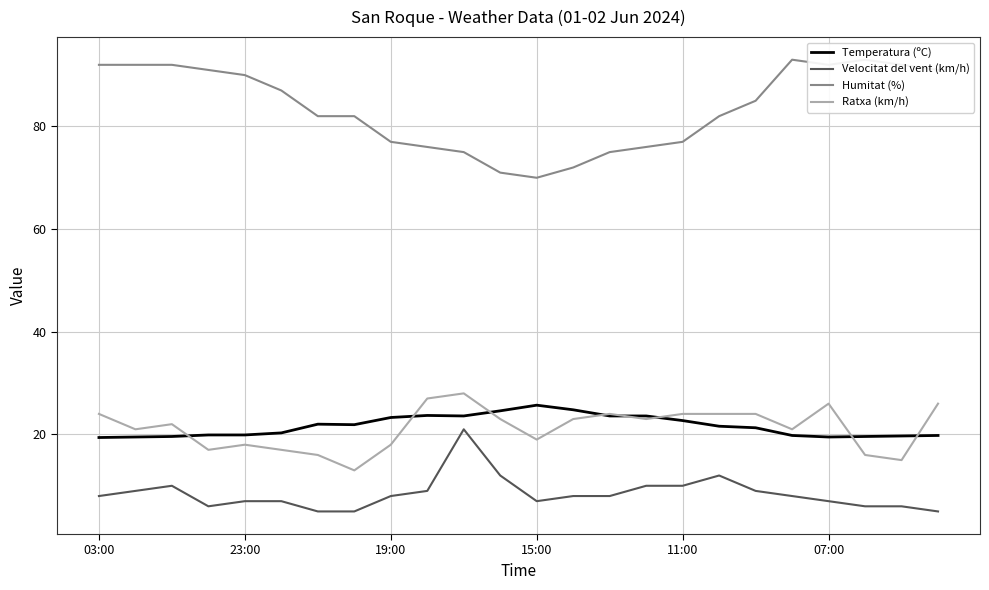

What is the value of the Temperatura (ºC) point at the 4th from the left?

19.9